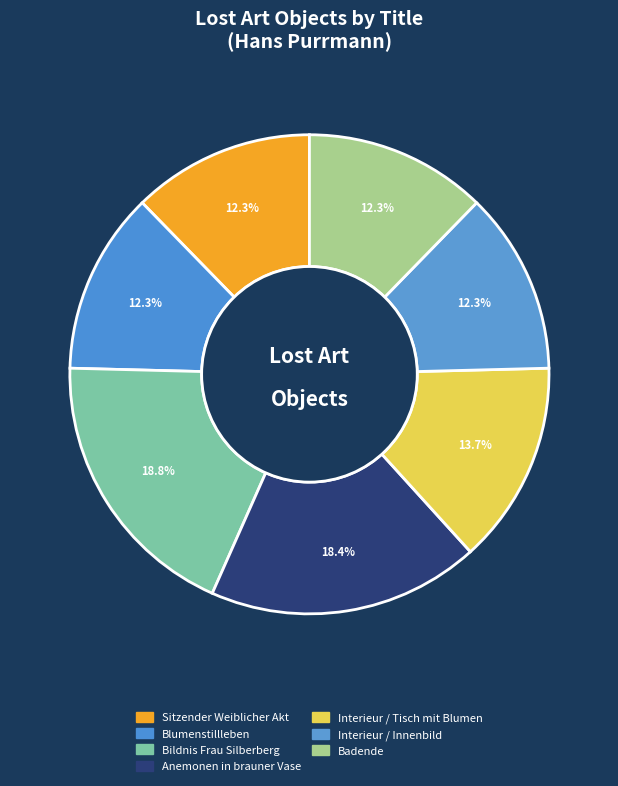

Does any single category account for the majority?

No